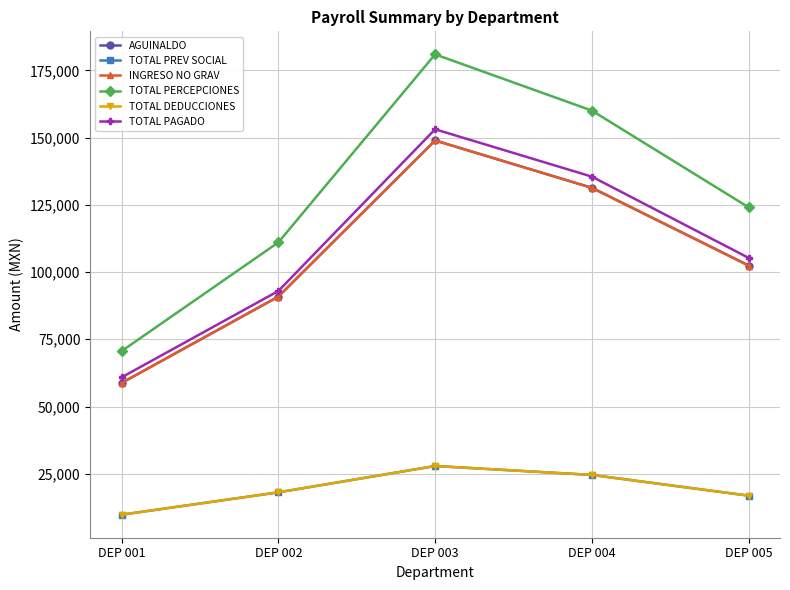

Is the value of TOTAL PERCEPCIONES at DEP 001 greater than the value of TOTAL DEDUCCIONES at DEP 005?

Yes